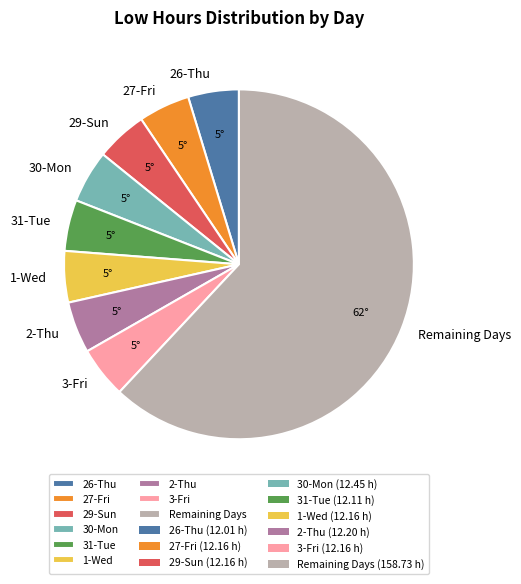

The 2-Thu slice represents 5% of the pie. True or false?

True